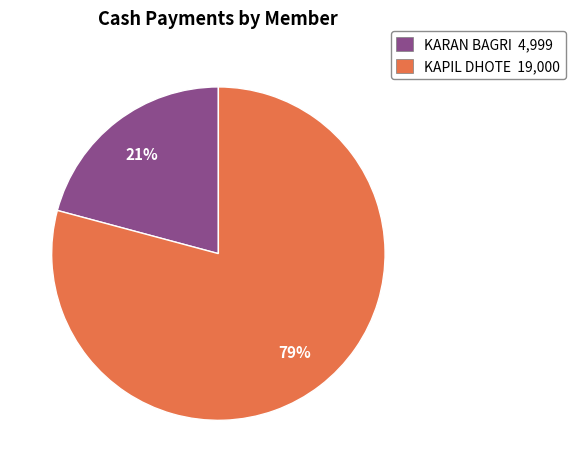

What is the majority slice?

KAPIL DHOTE